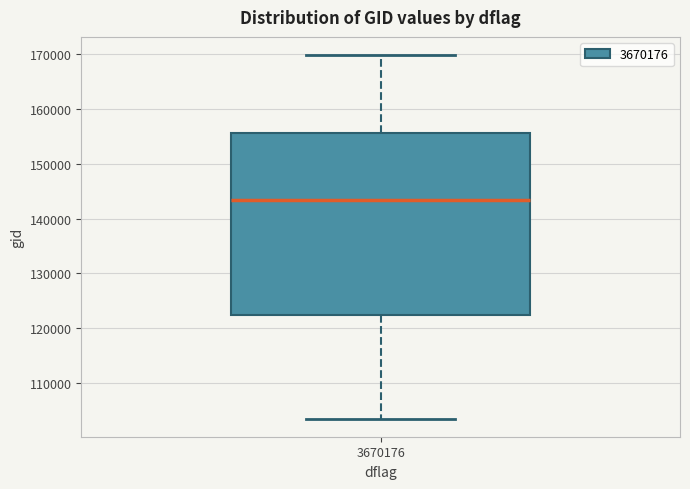

Where does the lower whisker of the box at x = 3670176 end on the y-axis? The values are not printed on the chart, so give them approximately, as read against the axis.

103000